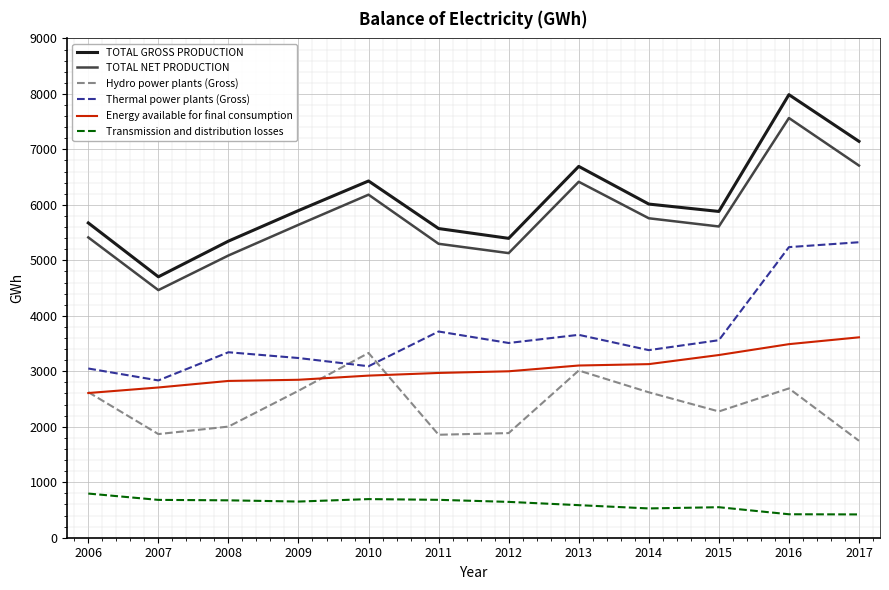

True or false: TOTAL GROSS PRODUCTION has more than 1 points higher than both neighbors.

True